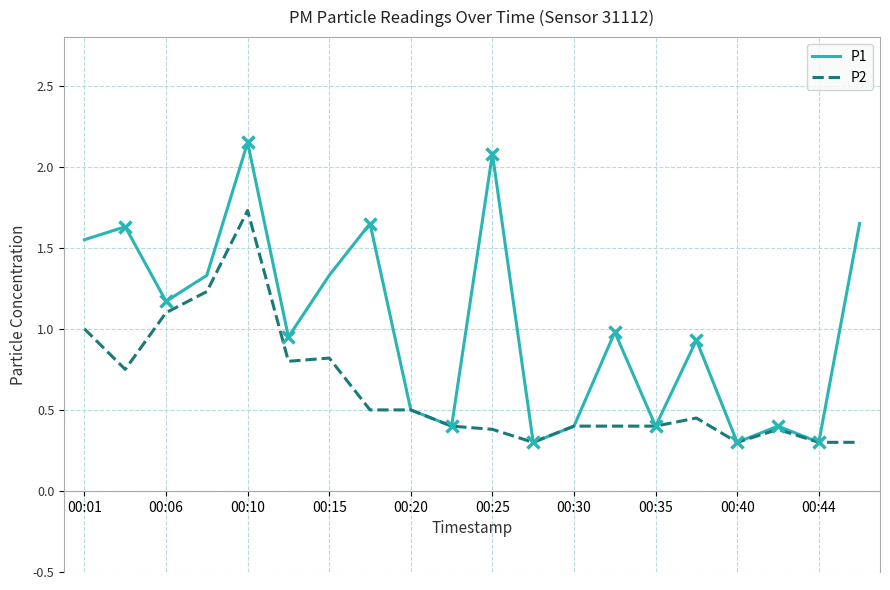

In P1, how many points are lower than both neighbors (excluding endpoints)?

7